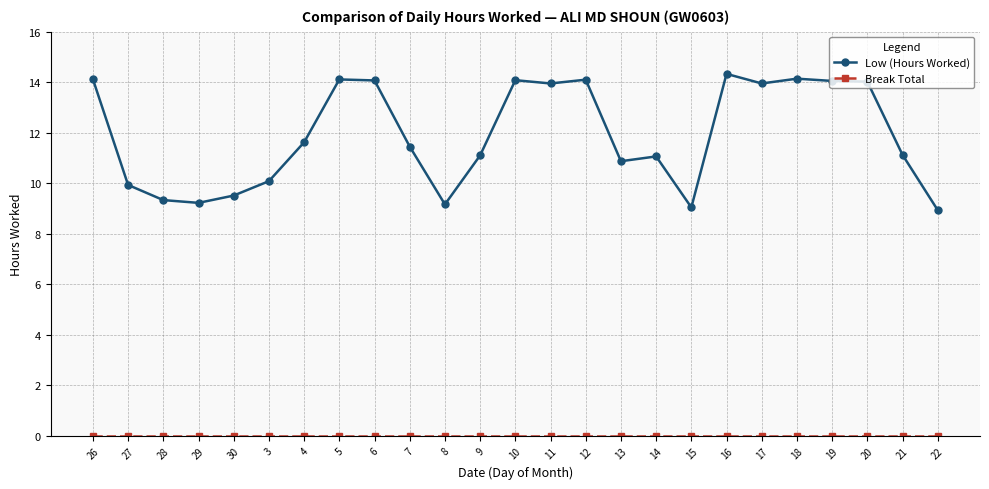

True or false: Low (Hours Worked) has more than 2 points higher than both neighbors.

True